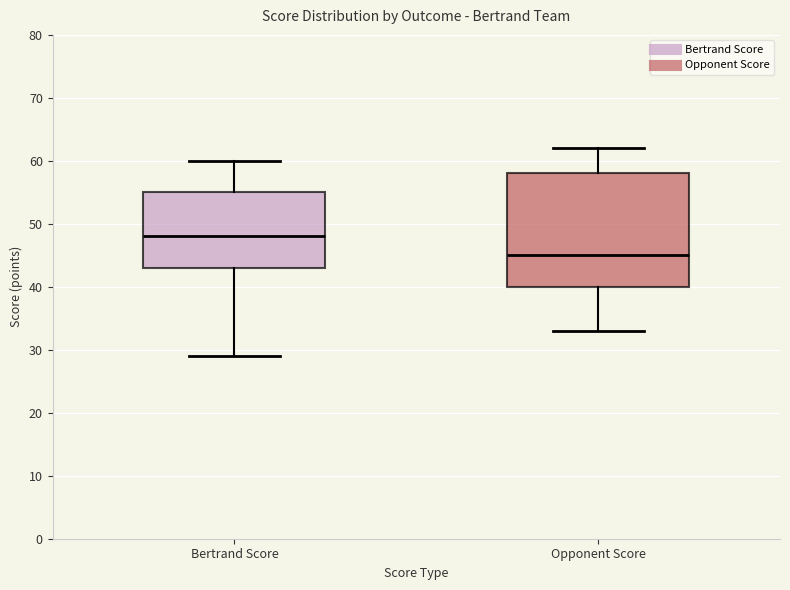

Which box is the tallest, from its lower edge to its upper edge?

Opponent Score